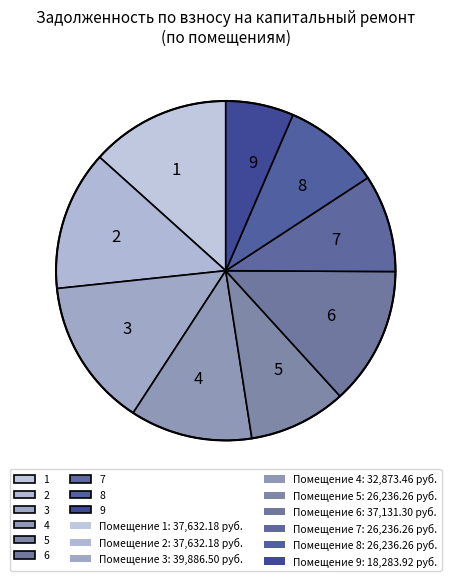

Is there any slice that represents more than half of the pie?

No